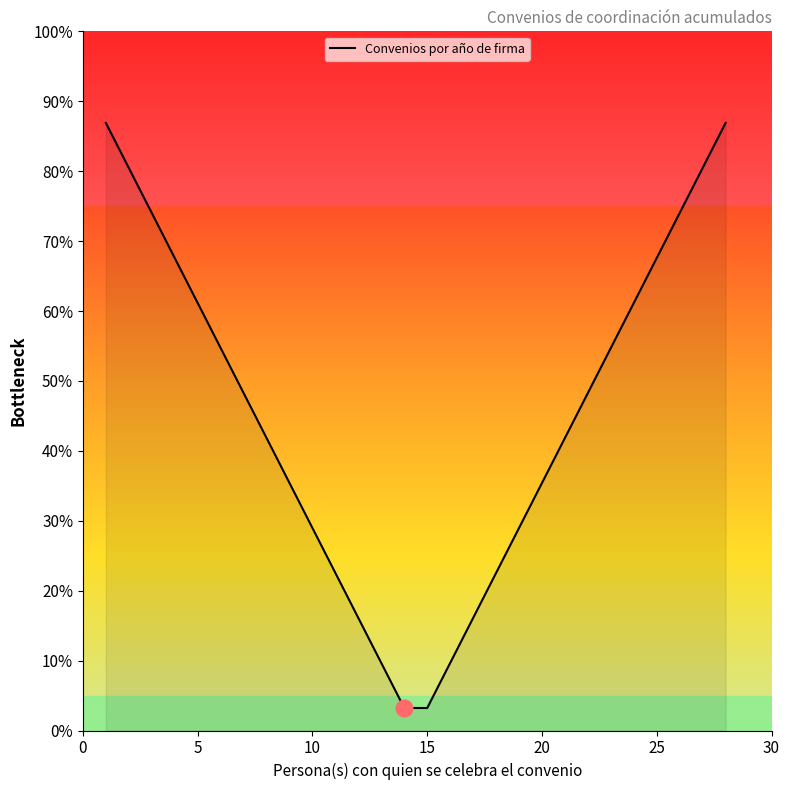

Does the chart have visible grid lines?

No